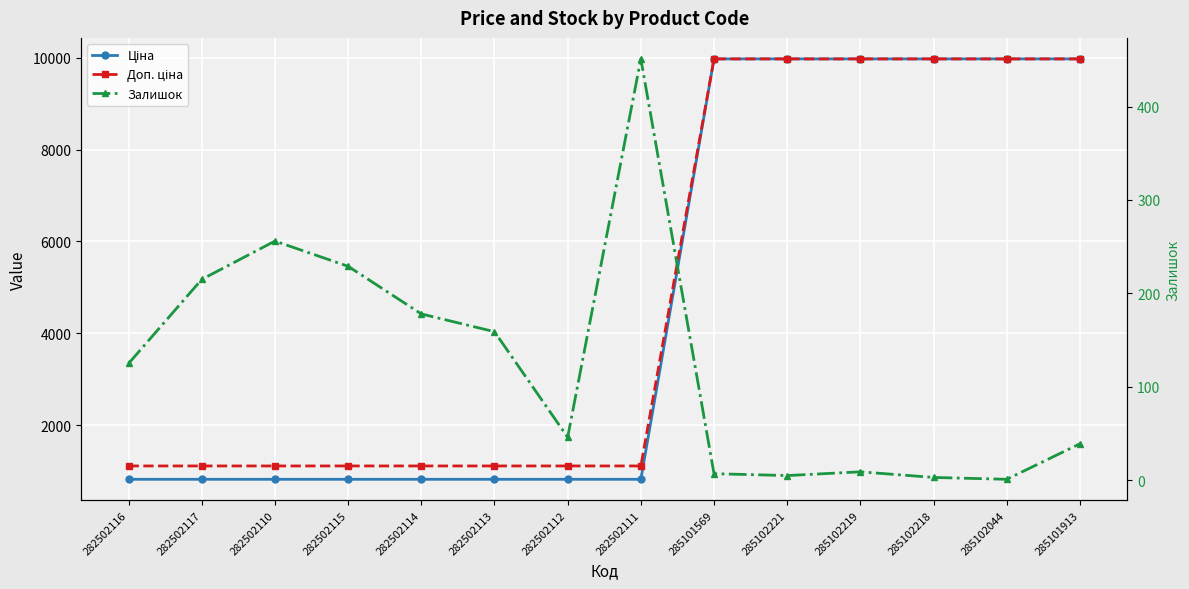

Between 282502114 and 282502112, which series saw the biggest shift?

Залишок